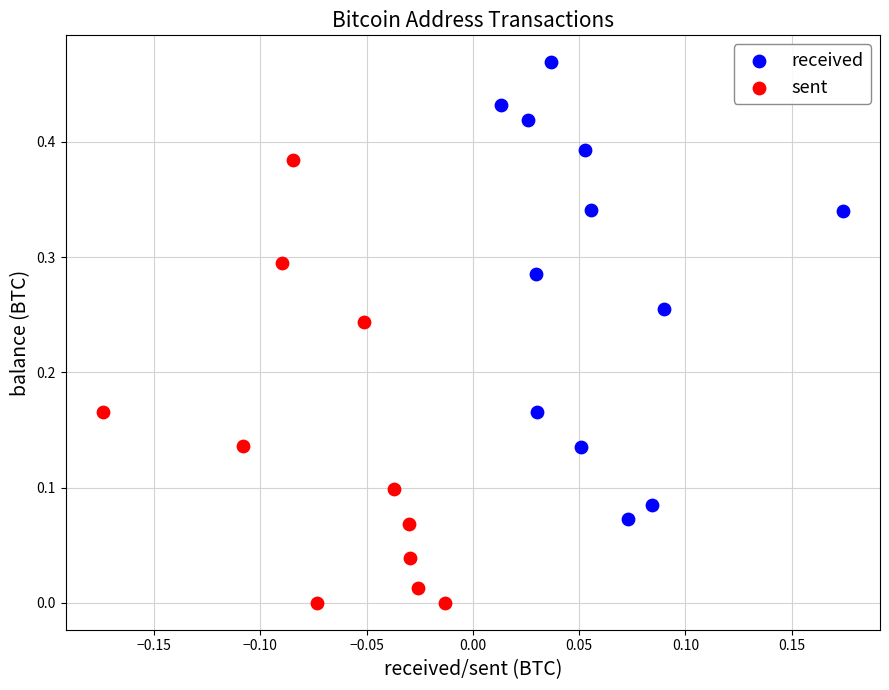

Which series contains the highest Y value?

received